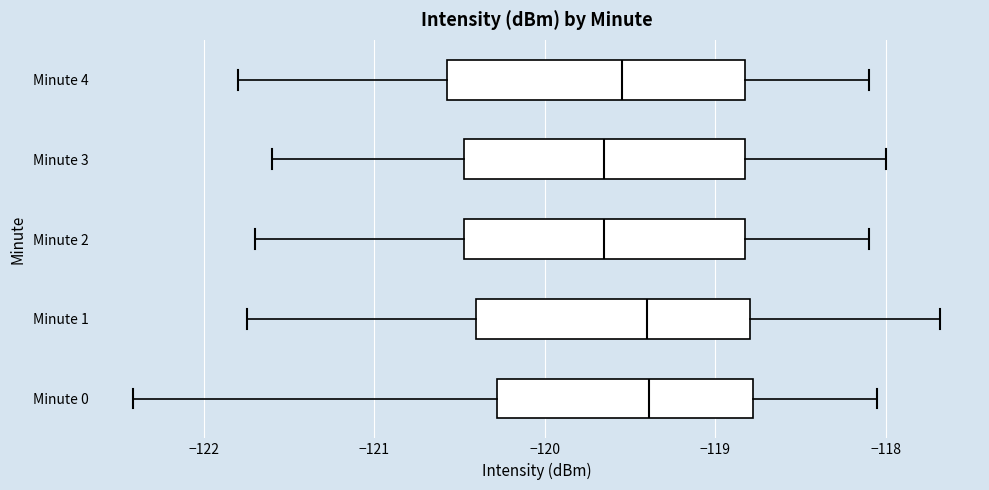

Where does the left whisker of the box for Minute 1 end on the x-axis? The values are not printed on the chart, so give them approximately, as read against the axis.

-121.7